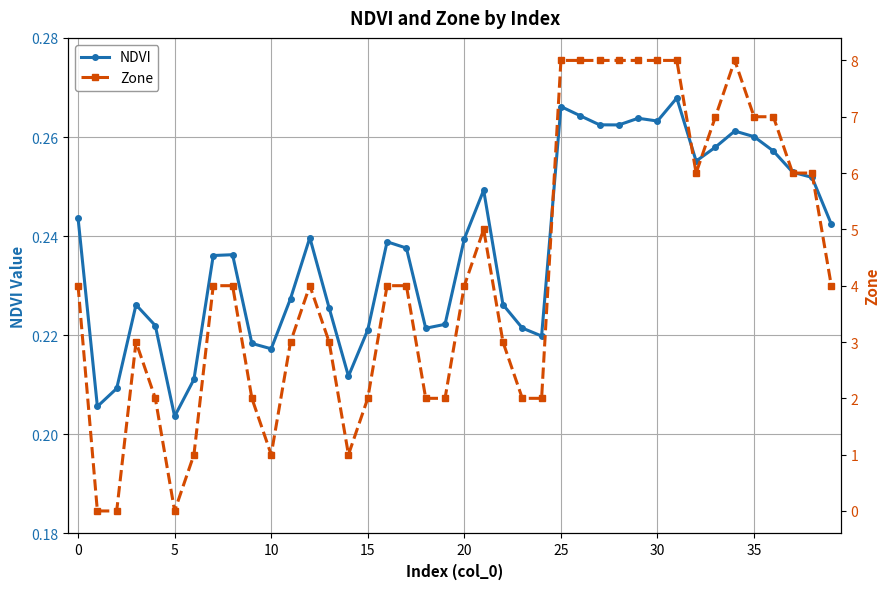

How many times do Zone and NDVI cross each other?

4